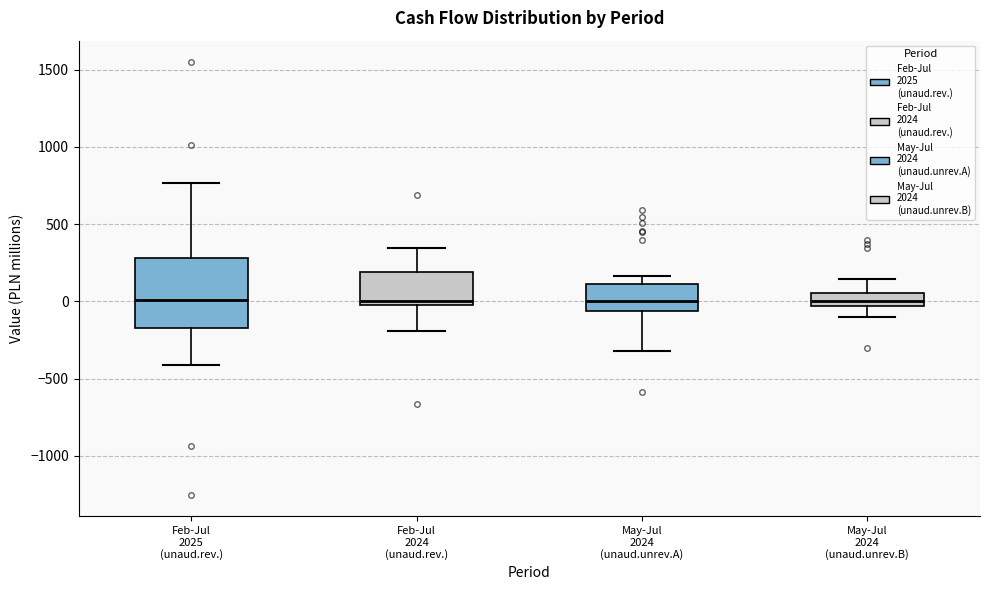

Which box is the tallest, from its lower edge to its upper edge?

Feb-Jul 2025 (unaud.rev.)